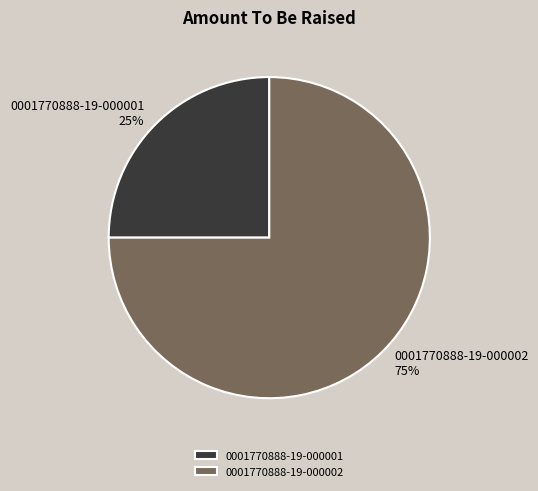

Is there any slice that represents more than half of the pie?

Yes